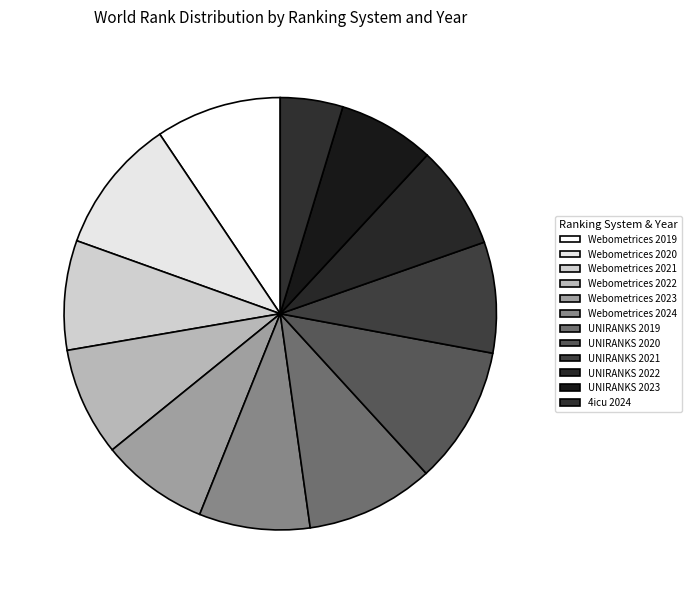

To the nearest percent, what is the average slice percentage?

8%